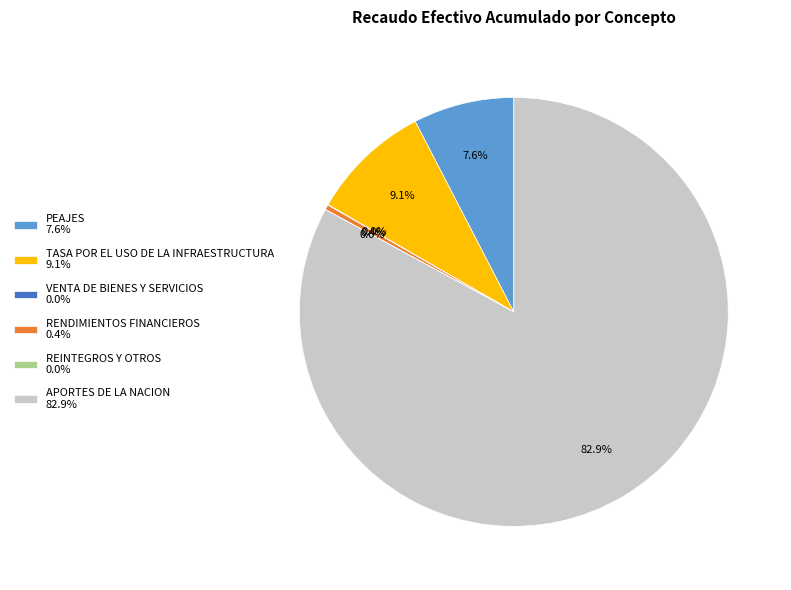

Between APORTES DE LA NACION 82.9% and TASA POR EL USO DE LA INFRAESTRUCTURA 9.1%, which is larger?

APORTES DE LA NACION 82.9%